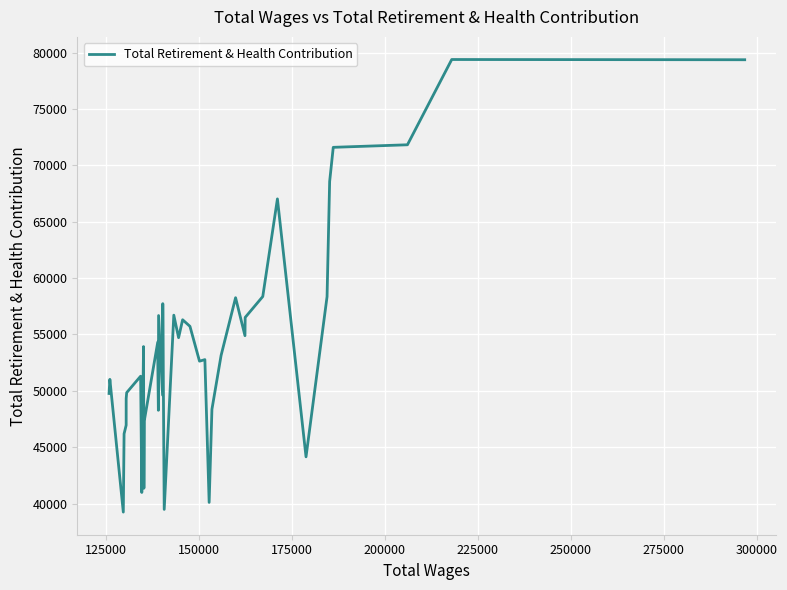

What is the difference between the maximum and minimum values?

40155